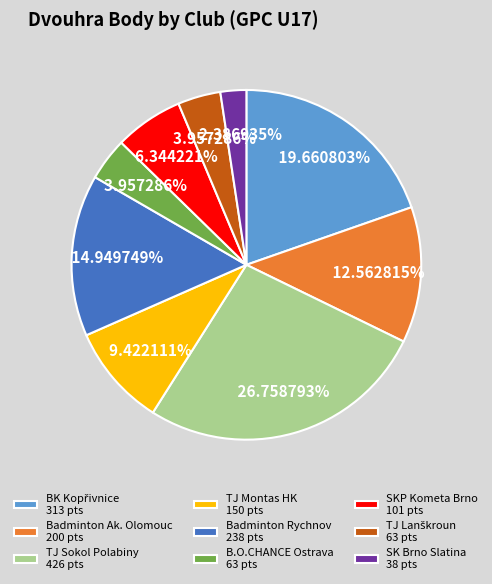

To the nearest percent, what is the difference between the largest and smallest slice percentages?

24%